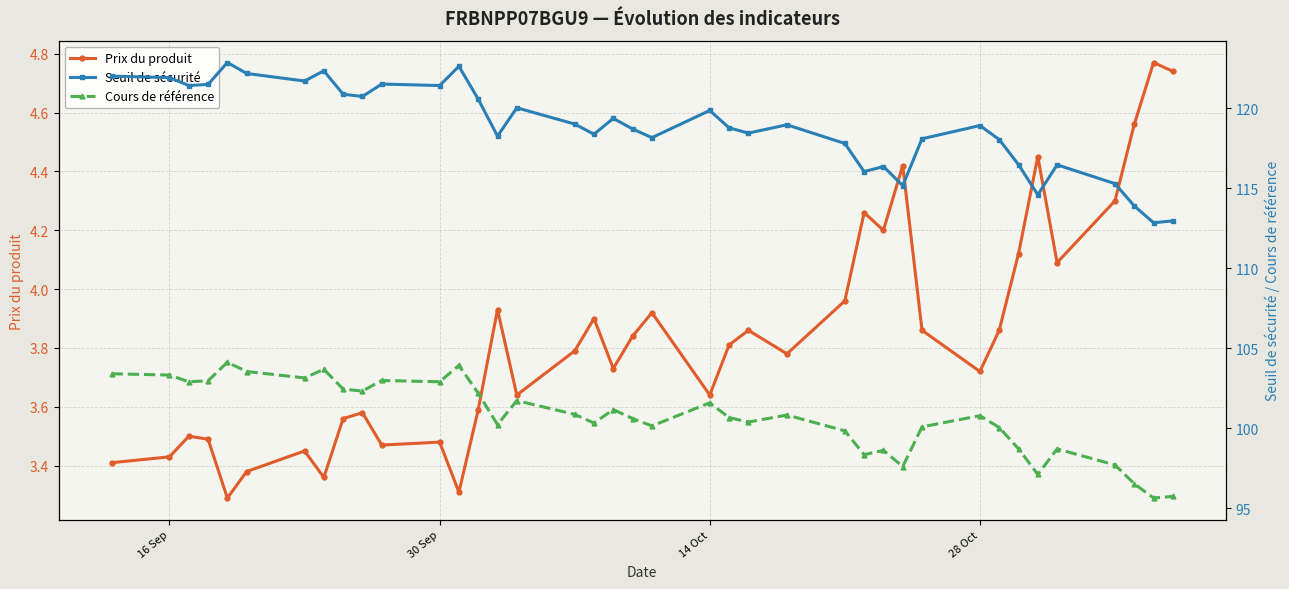

True or false: Seuil de sécurité and Cours de référence cross at least once.

False